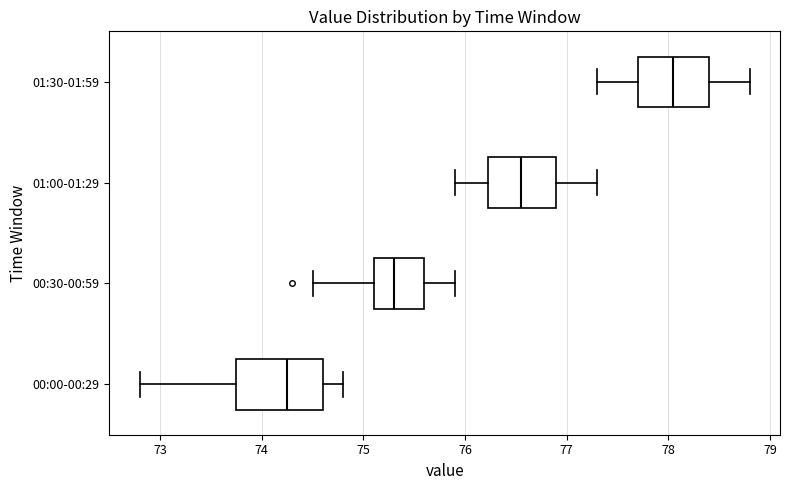

Which box is the widest, from its left edge to its right edge?

00:00-00:29